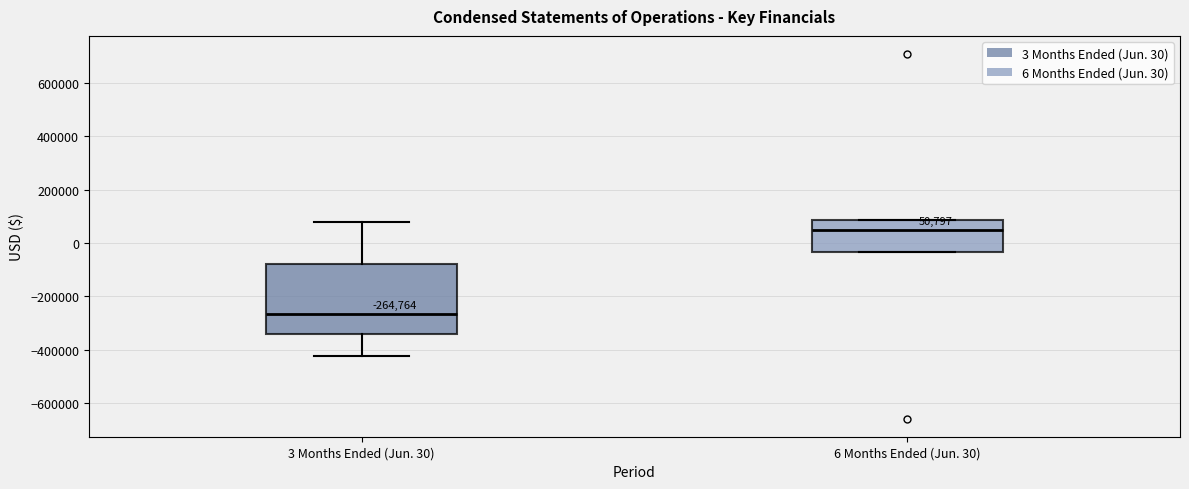

Comparing the boxes themselves (not the whiskers), which one is the tallest?

3 Months Ended (Jun. 30)